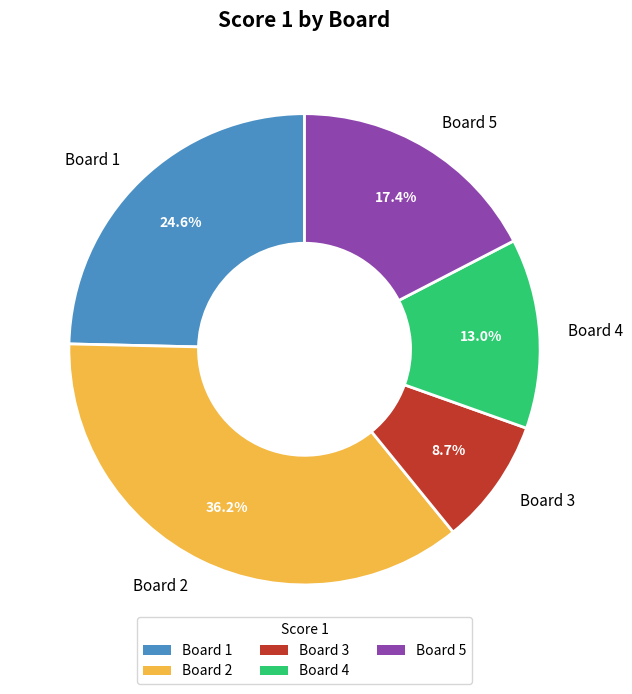

How many segments does this pie chart have?

5